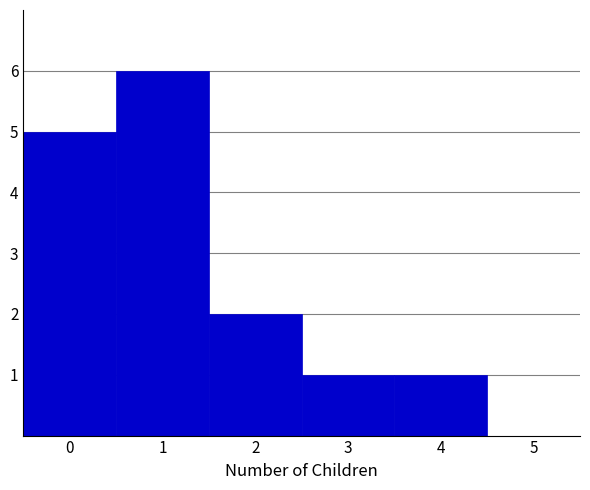

How tall is the bar that spans 2.5 to 3.5 on the x-axis? The values are not printed on the chart, so give them approximately, as read against the axis.

1